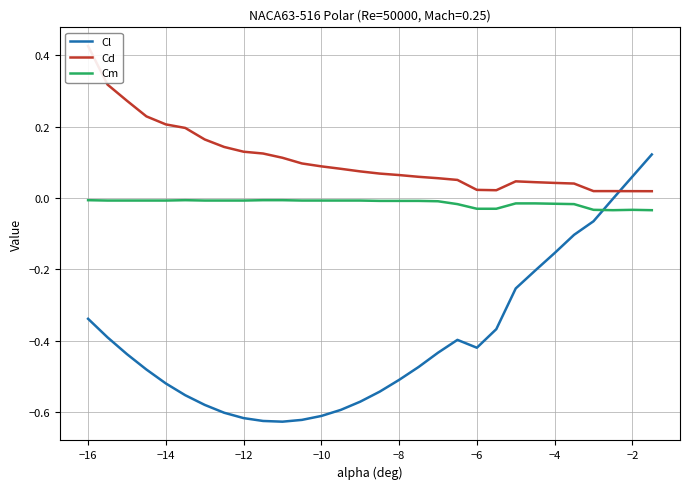

Does the chart display data point markers on the line(s)?

No